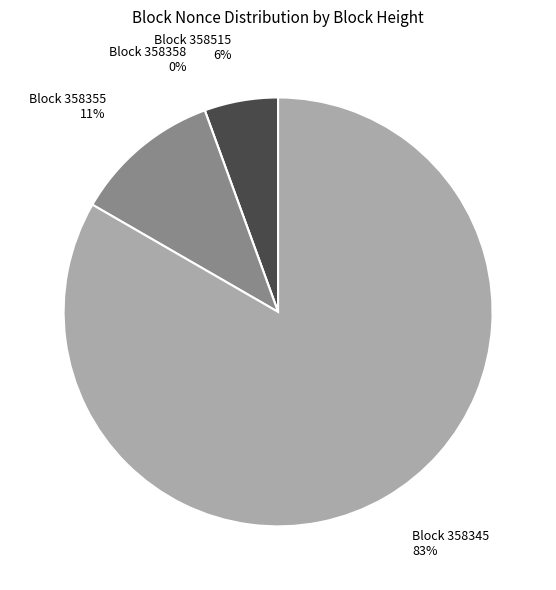

To the nearest percent, what is the difference between the largest and smallest slice percentages?

83%